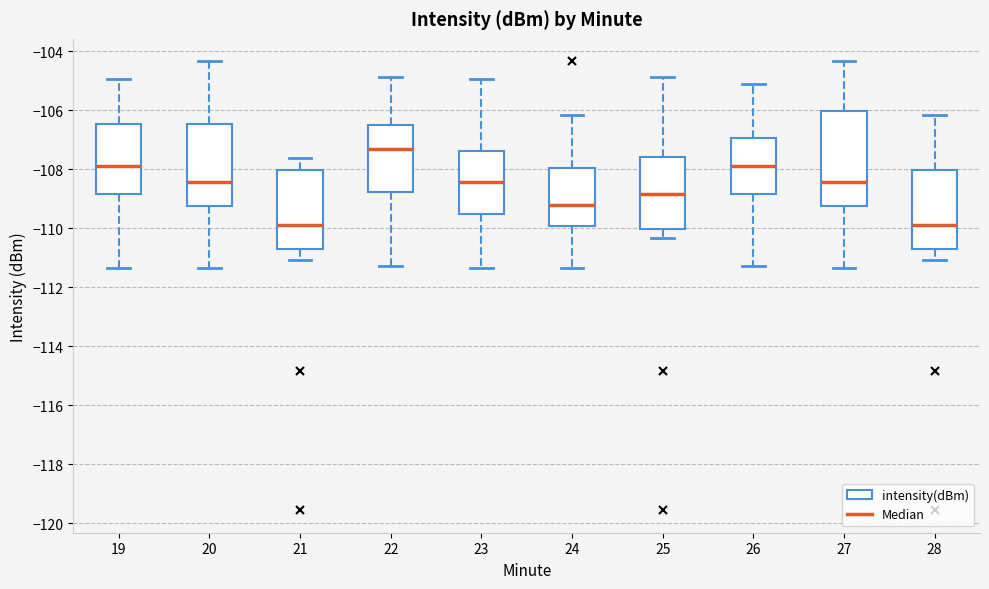

Reading left to right, read every box against the y-axis: the position of its median line, the range the box covers, and the ends of its whiskers. The values are not printed on the chart, so give them approximately, as read against the axis.

19: median -107.8, box -108.8 to -106.4, whiskers -111.4 to -105.0
20: median -108.4, box -109.2 to -106.4, whiskers -111.4 to -104.4
21: median -109.8, box -110.8 to -108.0, whiskers -111.0 to -107.6
22: median -107.4, box -108.8 to -106.6, whiskers -111.2 to -104.8
23: median -108.4, box -109.6 to -107.4, whiskers -111.4 to -105.0
24: median -109.2, box -110.0 to -108.0, whiskers -111.4 to -106.2
25: median -108.8, box -110.0 to -107.6, whiskers -110.4 to -104.8
26: median -107.8, box -108.8 to -107.0, whiskers -111.2 to -105.0
27: median -108.4, box -109.2 to -106.0, whiskers -111.4 to -104.4
28: median -109.8, box -110.8 to -108.0, whiskers -111.0 to -106.2